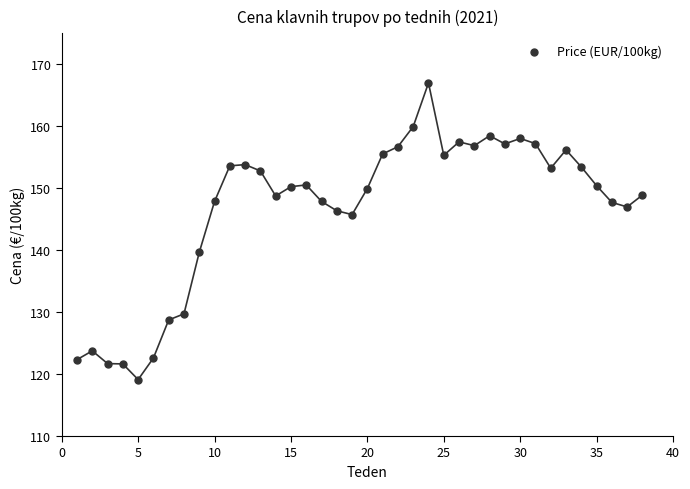

What is the range of Y values (max minus min)?

47.9